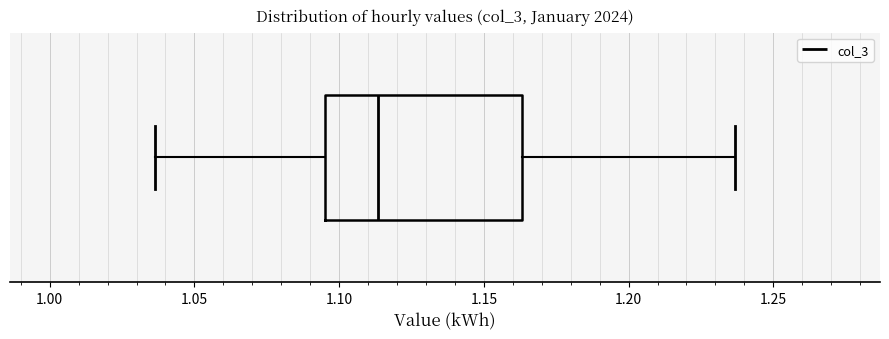

Where is the left edge of the box on the x-axis? The values are not printed on the chart, so give them approximately, as read against the axis.

1.095